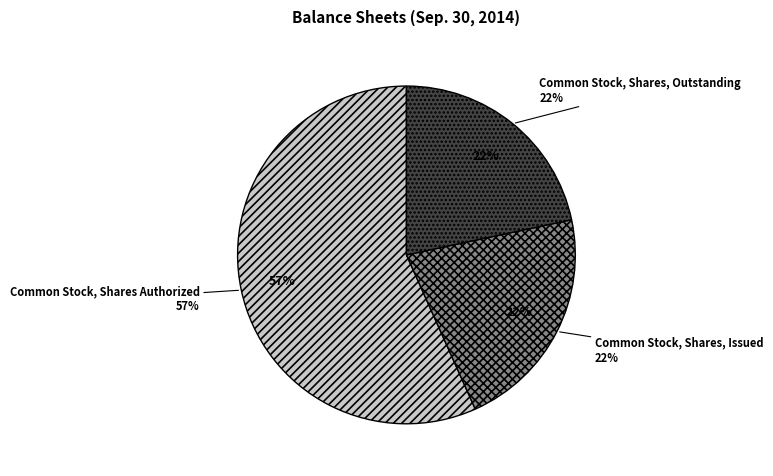

Which category has the biggest portion of the pie?

Common Stock, Shares Authorized